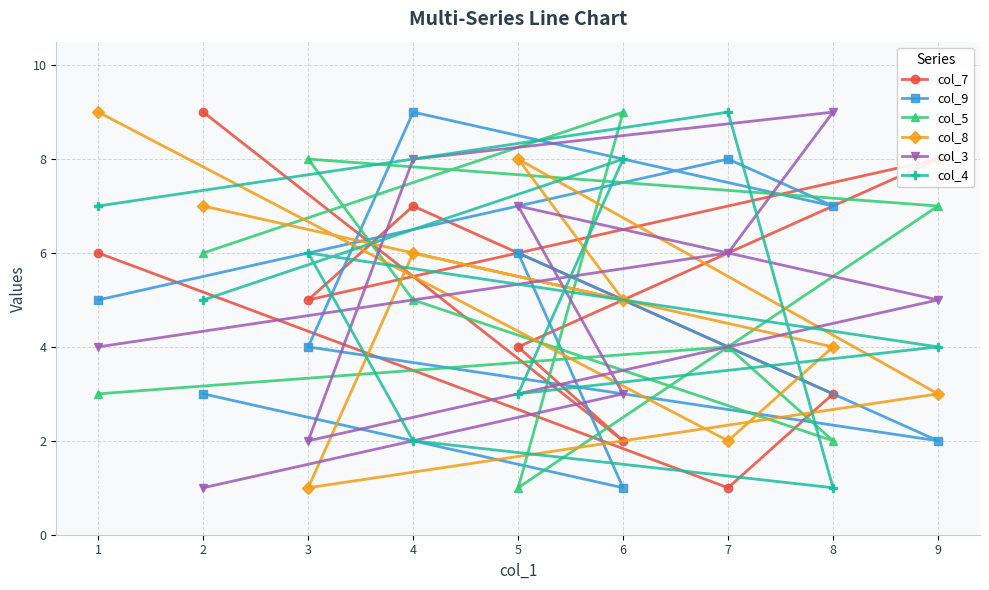

Is it true that col_9 equals 6 at 5?

True